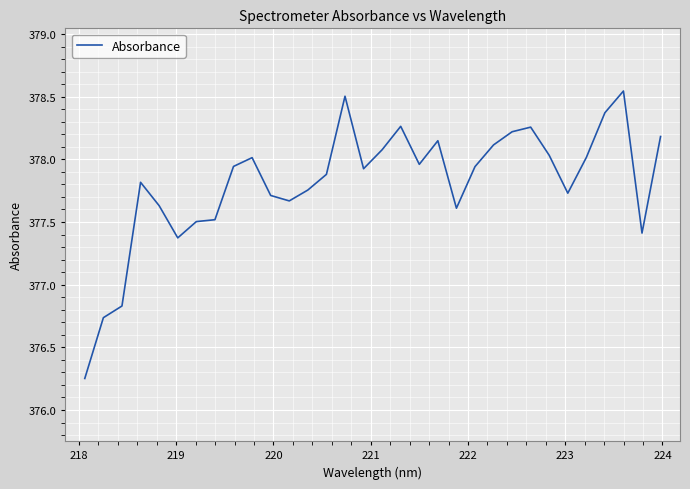

What is the difference between the maximum and minimum values?

2.3